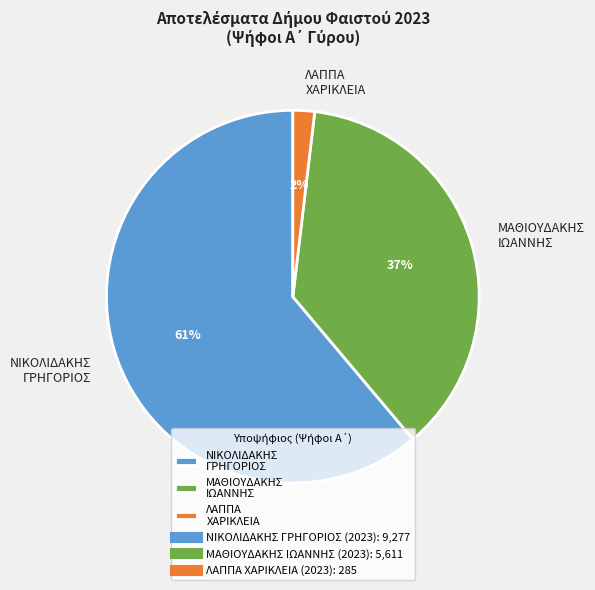

Is ΝΙΚΟΛΙΔΑΚΗΣ ΓΡΗΓΟΡΙΟΣ the majority of the pie?

Yes